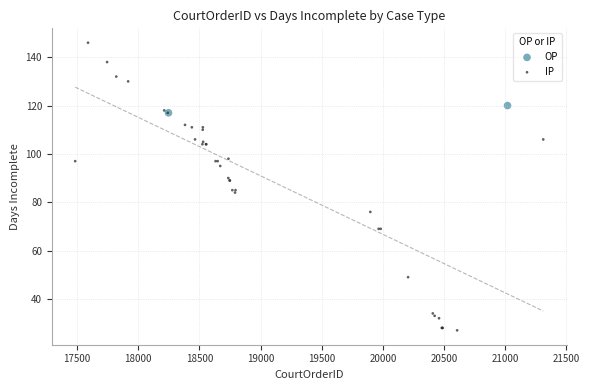

What are all the series names shown in the legend?

OP, IP